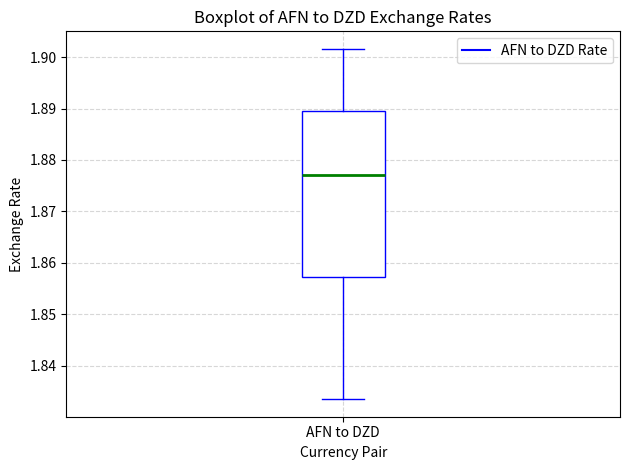

Transcribe this box plot: give where the median line is, the range the box spans, and where the two whiskers end, as read against the y-axis. The values are not printed on the chart, so give them approximately, as read against the axis.

median 1.877, box 1.857 to 1.890, whiskers 1.834 to 1.902